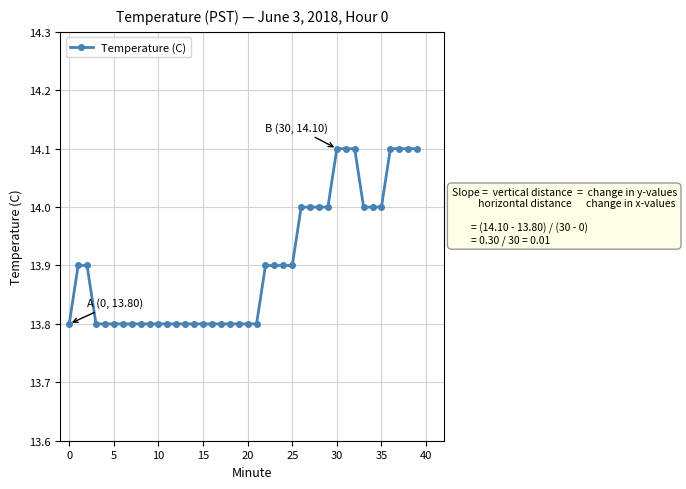

Reading left to right, transcribe all the data shown in this chart.

13.8	13.9	13.9	13.8	13.8	13.8	13.8	13.8	13.8	13.8	13.8	13.8	13.8	13.8	13.8	13.8	13.8	13.8	13.8	13.8	13.8	13.8	13.9	13.9	13.9	13.9	14.0	14.0	14.0	14.0	14.1	14.1	14.1	14.0	14.0	14.0	14.1	14.1	14.1	14.1